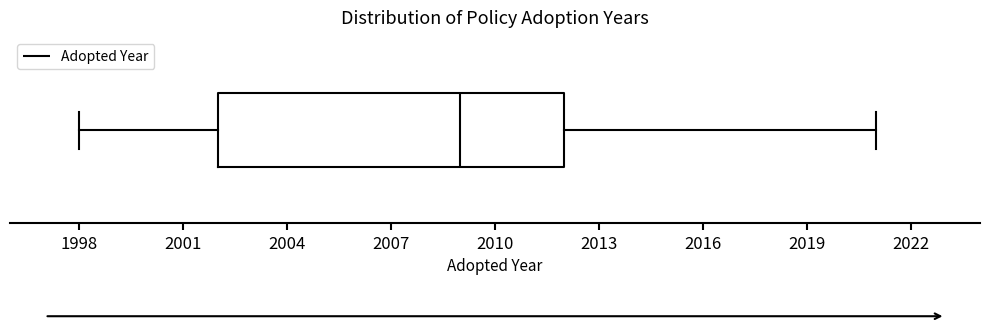

Transcribe this box plot: give where the median line is, the range the box spans, and where the two whiskers end, as read against the x-axis. The values are not printed on the chart, so give them approximately, as read against the axis.

median 2009, box 2002 to 2012, whiskers 1998 to 2021